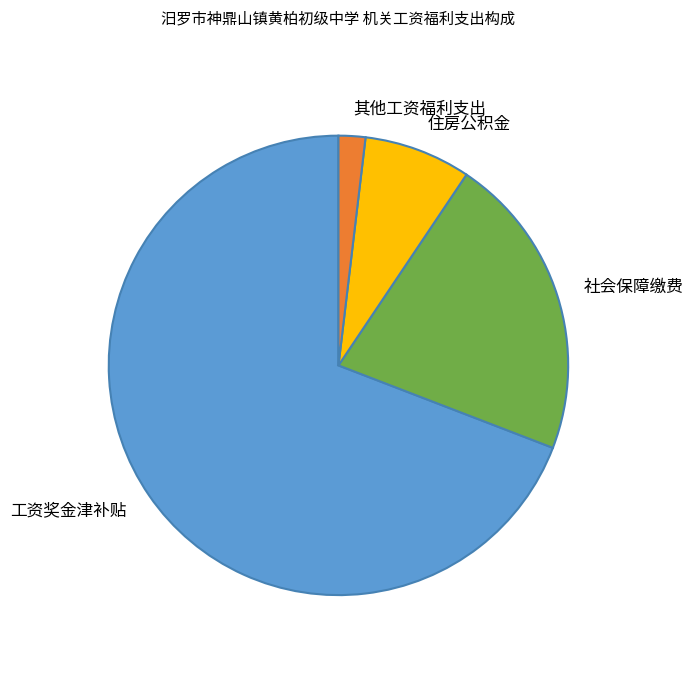

Count the number of slices in the pie.

4